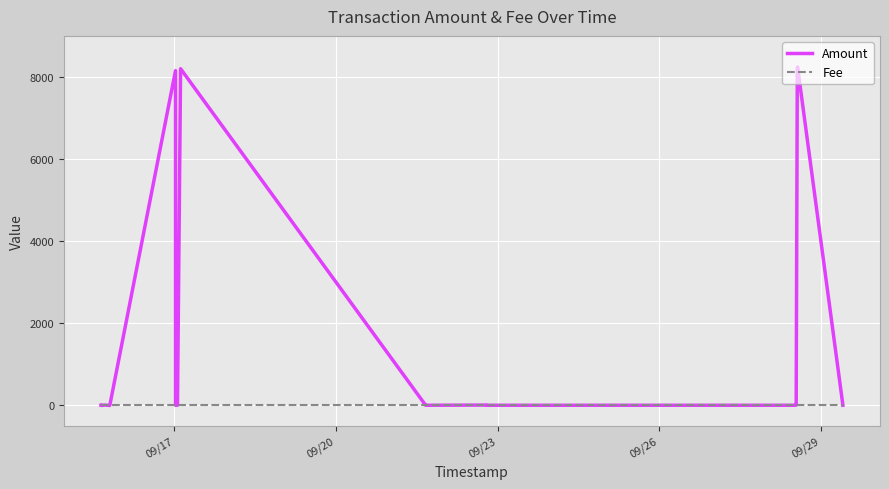

Is this an area chart (filled region under the line)?

No